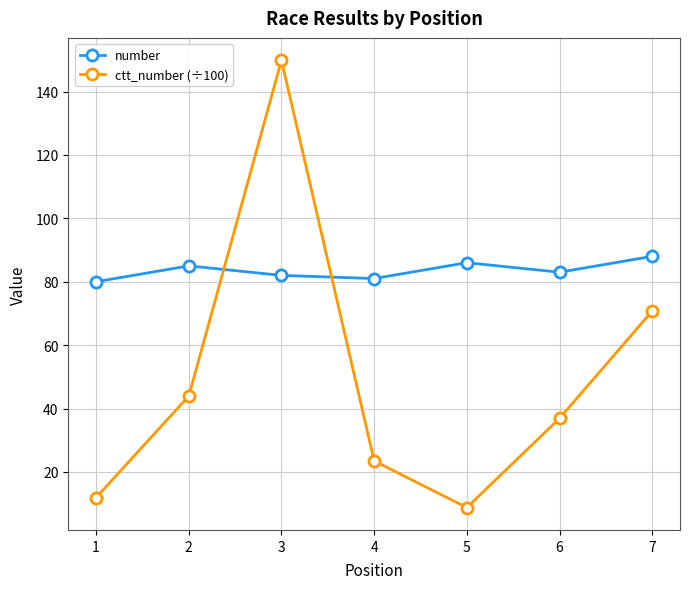

Count the number values in the range 81 to 86.

5